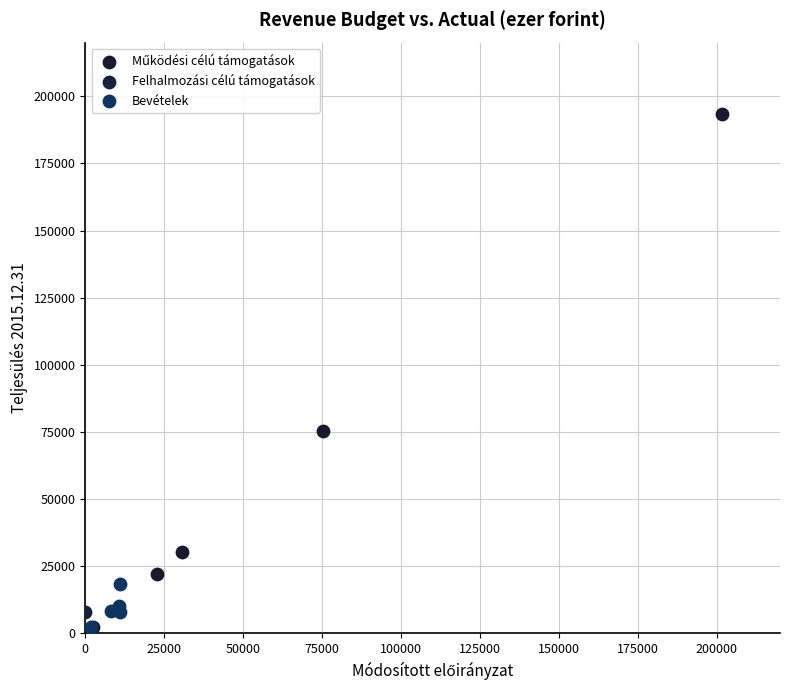

Which series contains the lowest Y value?

Felhalmozási célú támogatások